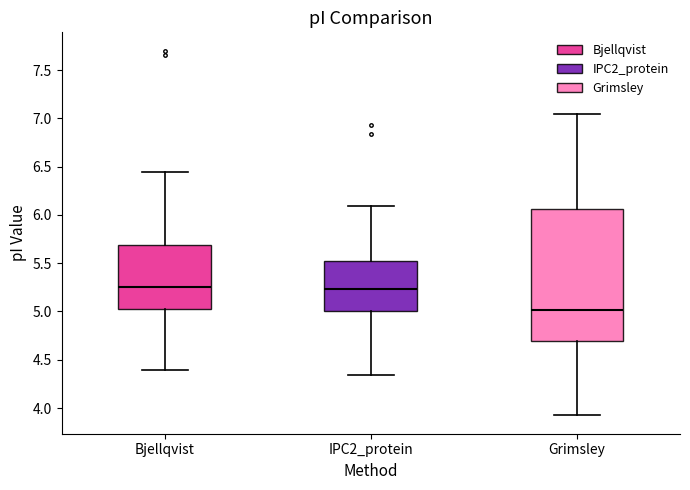

Reading left to right, transcribe this box plot: for each box, give where its median line is, the range the box spans, and where its two whiskers end, as read against the y-axis. The values are not printed on the chart, so give them approximately, as read against the axis.

Bjellqvist: median 5.25, box 5.05 to 5.70, whiskers 4.40 to 6.45
IPC2_protein: median 5.25, box 5.00 to 5.55, whiskers 4.35 to 6.10
Grimsley: median 5.00, box 4.70 to 6.05, whiskers 3.90 to 7.05